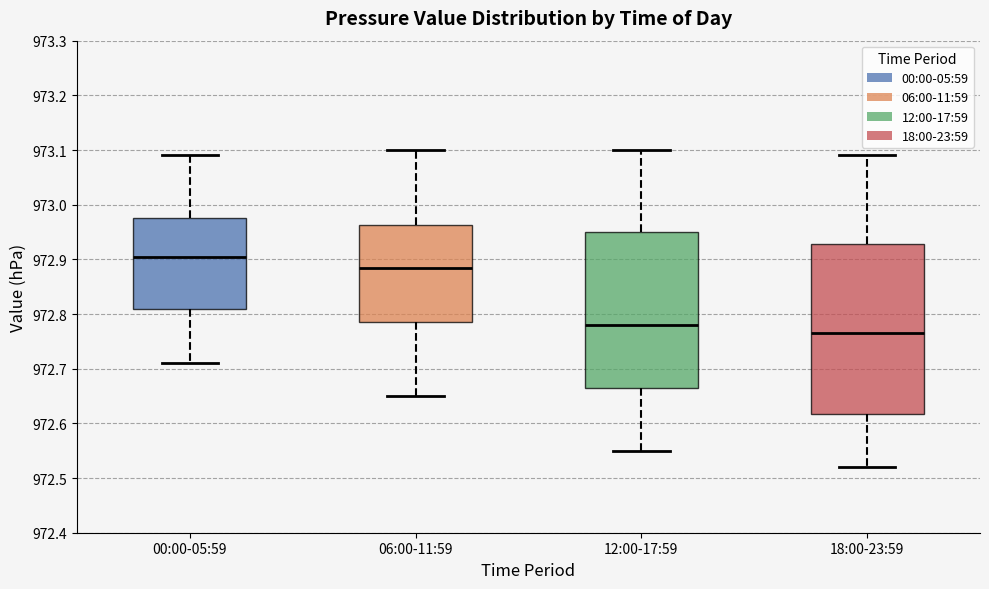

Reading left to right, read every box against the y-axis: the position of its median line, the range the box covers, and the ends of its whiskers. The values are not printed on the chart, so give them approximately, as read against the axis.

00:00-05:59: median 972.91, box 972.81 to 972.98, whiskers 972.71 to 973.09
06:00-11:59: median 972.89, box 972.79 to 972.96, whiskers 972.65 to 973.10
12:00-17:59: median 972.78, box 972.67 to 972.95, whiskers 972.55 to 973.10
18:00-23:59: median 972.77, box 972.62 to 972.93, whiskers 972.52 to 973.09